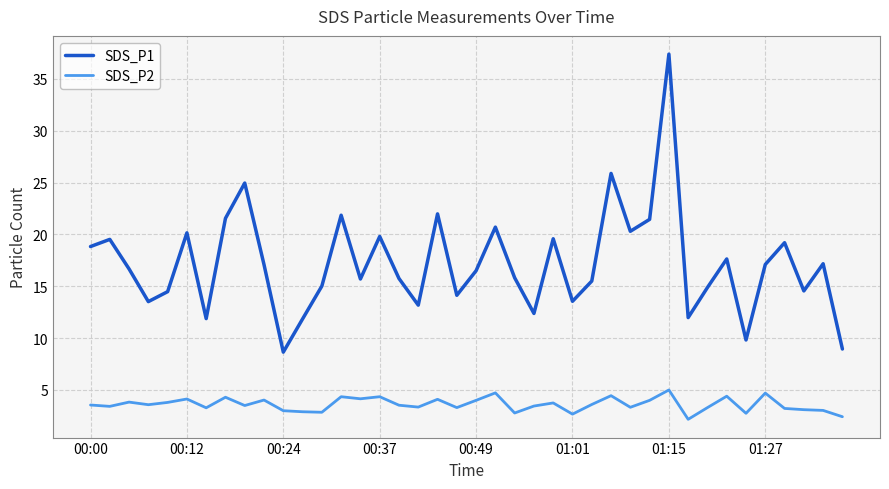

How many lines are shown in the chart?

2